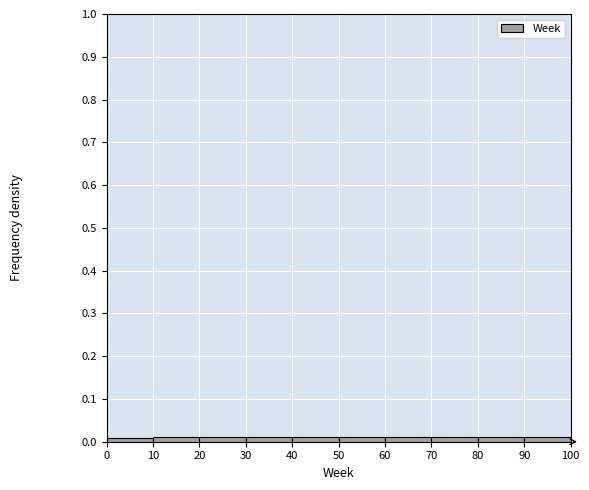

Reading left to right, transcribe this chart: for each bar, give the range it covers on the x-axis and its height. The values are not printed on the chart, so give them approximately, as read against the axis.

0 to 10: under 0.01
10 to 20: 0.01
20 to 30: 0.01
30 to 40: 0.01
40 to 50: 0.01
50 to 60: 0.01
60 to 70: 0.01
70 to 80: 0.01
80 to 90: 0.01
90 to 100: 0.01